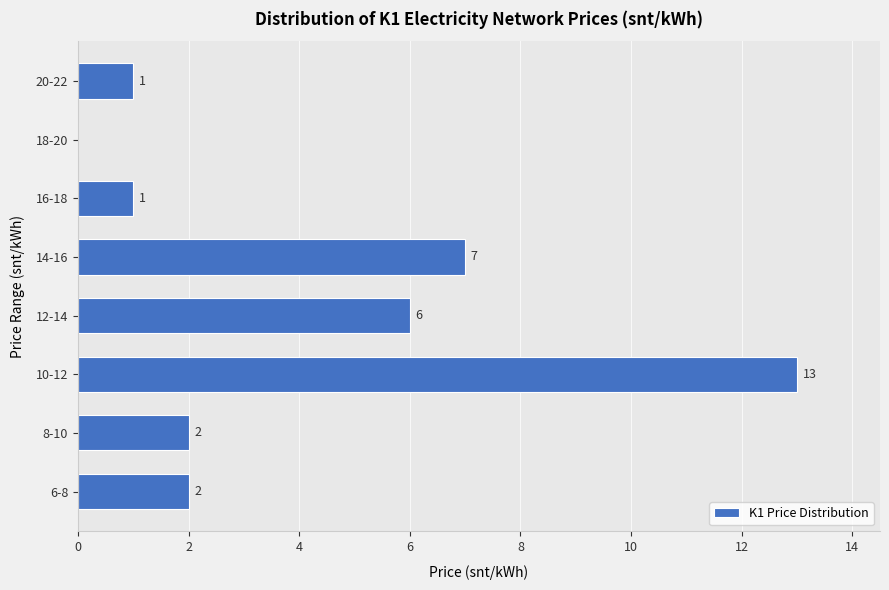

Reading bottom to top, extract all data points from this chart.

6-8=2	8-10=2	10-12=13	12-14=6	14-16=7	16-18=1	18-20=0	20-22=1